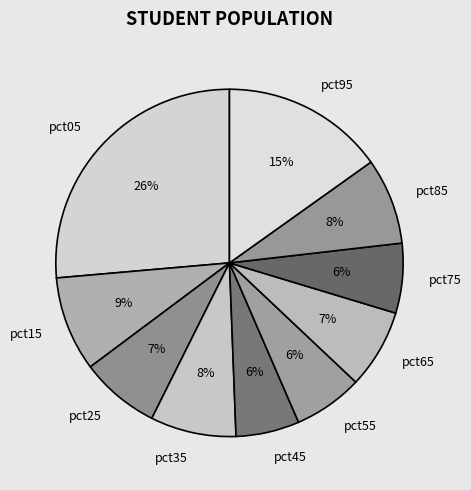

True or false: pct45 accounts for 6% of the total.

True